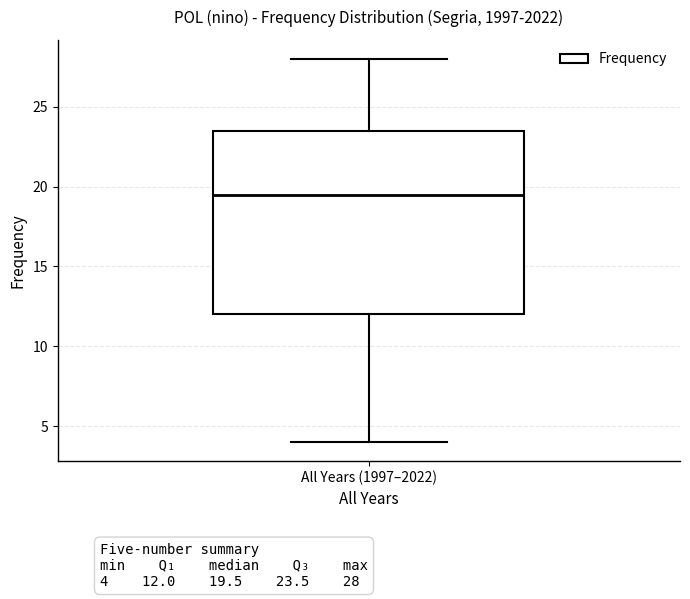

Read this box plot against the y-axis: the position of the median line, the range covered by the box, and the ends of both whiskers. The values are not printed on the chart, so give them approximately, as read against the axis.

median 19.5, box 12.0 to 23.5, whiskers 4.0 to 28.0